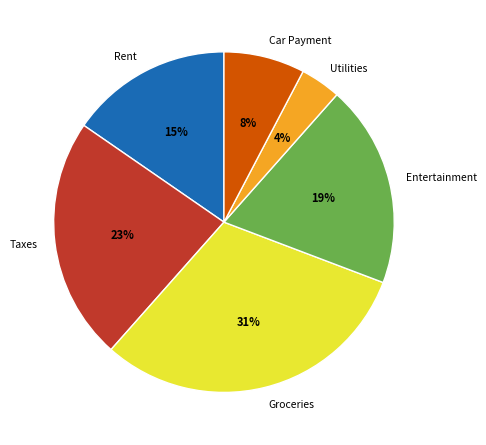

What percentage is the Entertainment slice, to the nearest percent?

19%